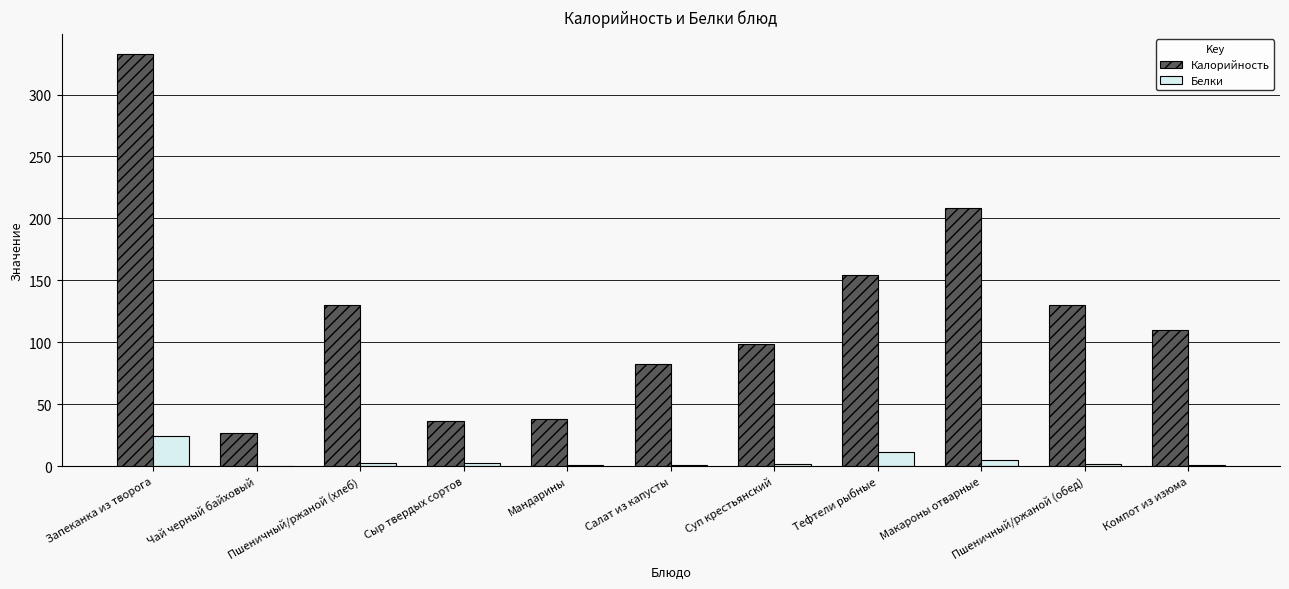

The Калорийность series shows 110.2 at Компот из изюма. True or false?

True